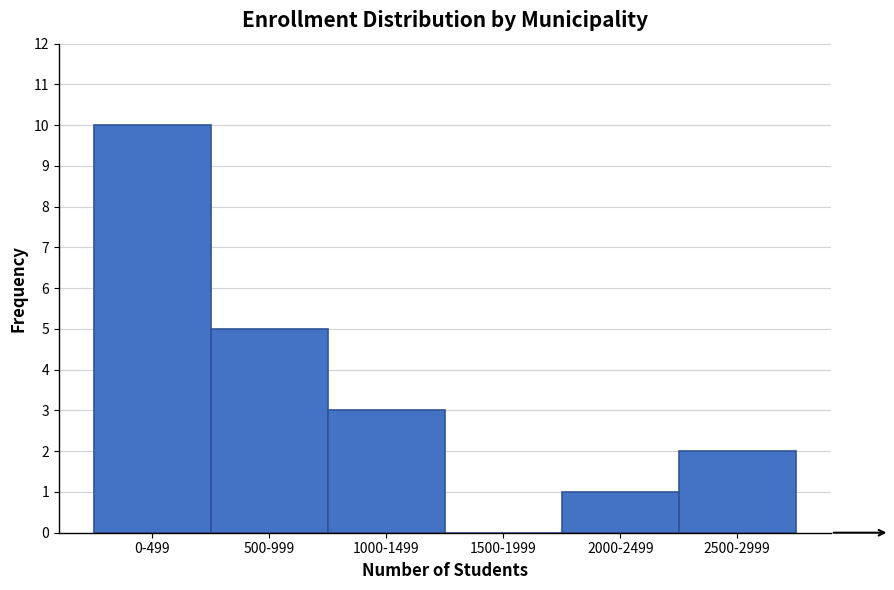

Reading left to right, list all the values displayed in this chart.

0-499=10	500-999=5	1000-1499=3	1500-1999=0	2000-2499=1	2500-2999=2